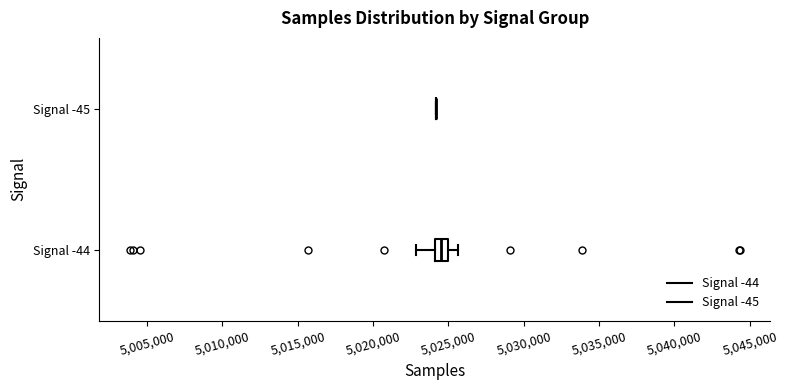

Reading bottom to top, read every box against the x-axis: the position of its median line, the range the box covers, and the ends of its whiskers. The values are not printed on the chart, so give them approximately, as read against the axis.

Signal -44: median 5024500, box 5024000 to 5025000, whiskers 5023000 to 5025500
Signal -45: box collapsed to a line at 5024000, whiskers 5024000 to 5024000